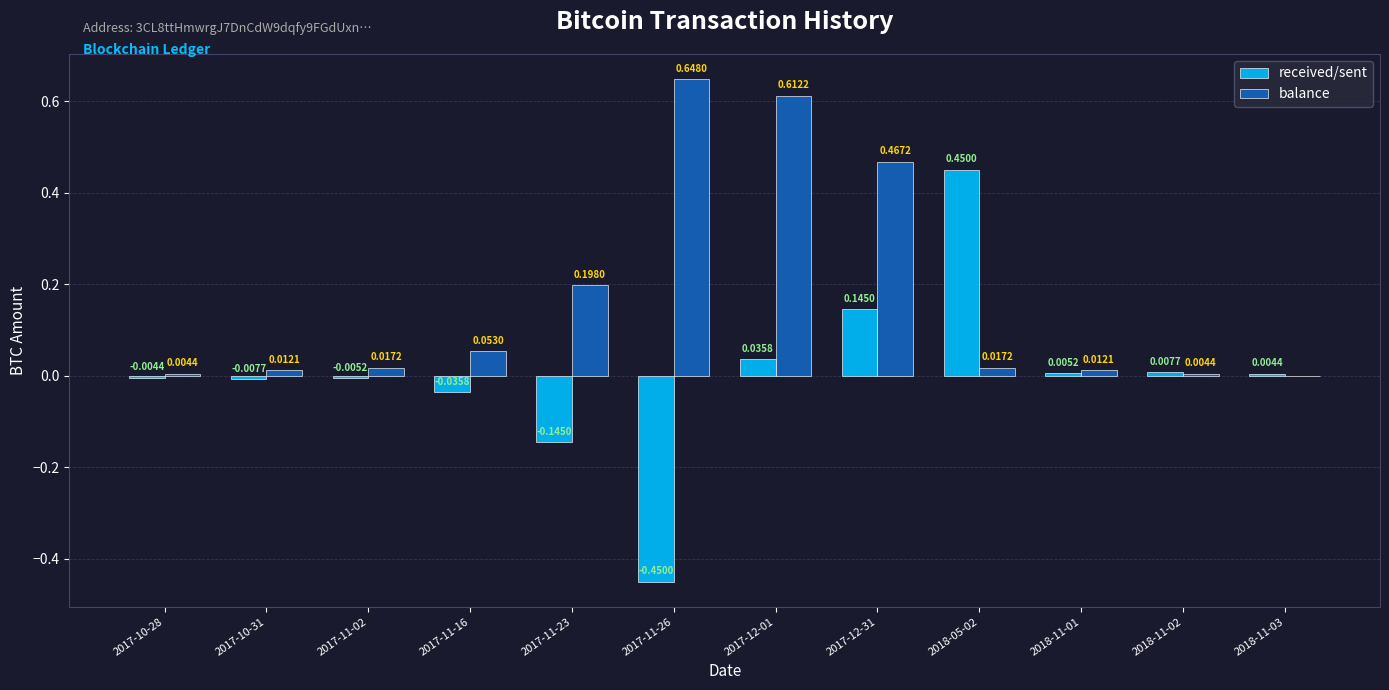

Which series has the largest total across all categories?

balance